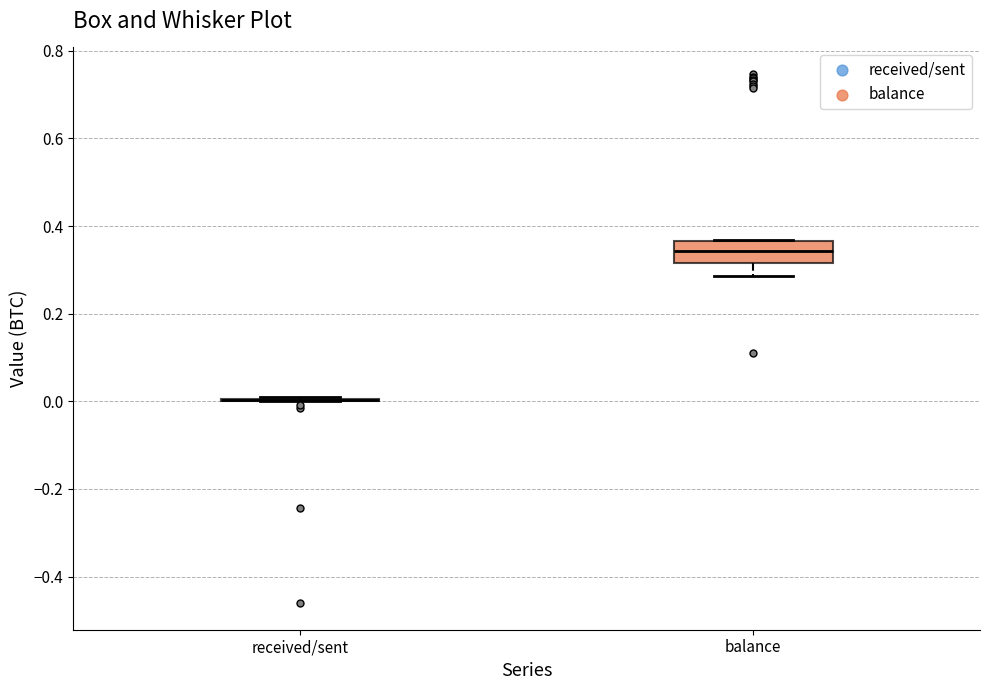

Reading left to right, read every box against the y-axis: the position of its median line, the range the box covers, and the ends of its whiskers. The values are not printed on the chart, so give them approximately, as read against the axis.

received/sent: box collapsed to a line at 0.00, whiskers 0.00 to 0.00
balance: median 0.34, box 0.32 to 0.36, whiskers 0.28 to 0.36